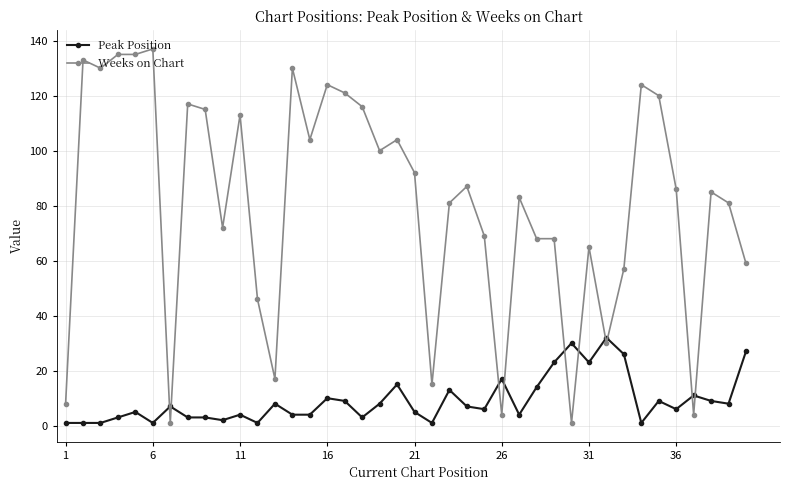

What is the maximum value shown in the chart?

137